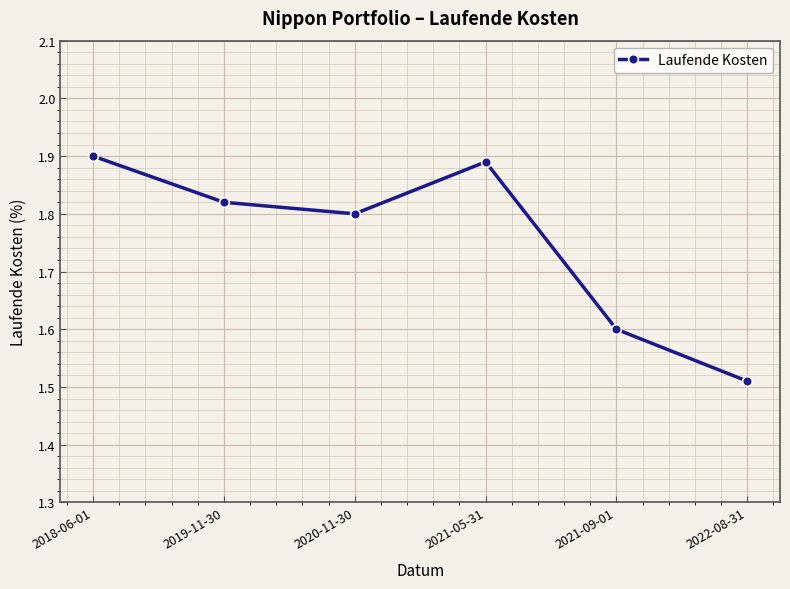

How many series are shown in this chart?

1